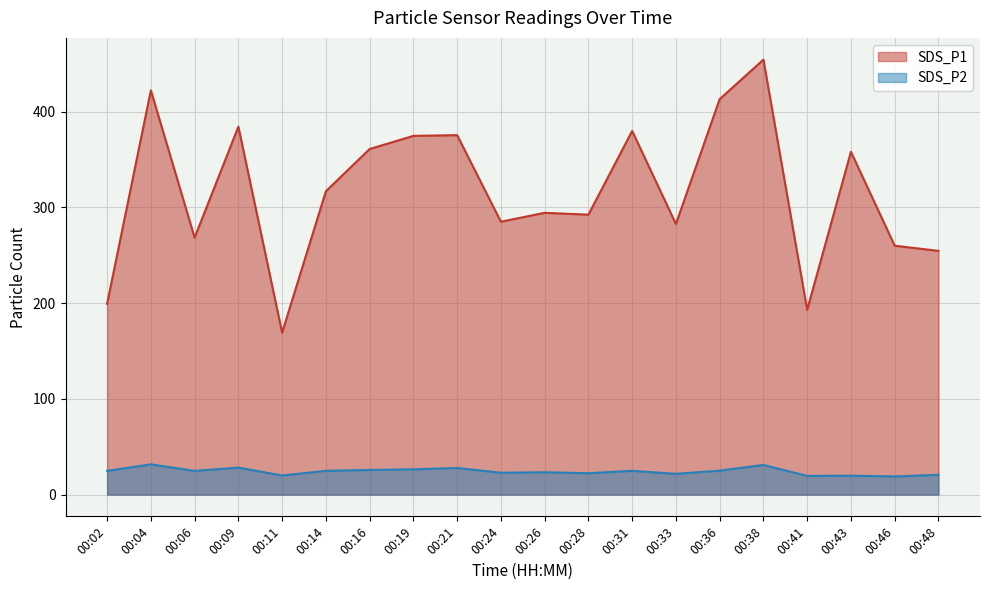

How many interior local valleys does the SDS_P2 series have?

7